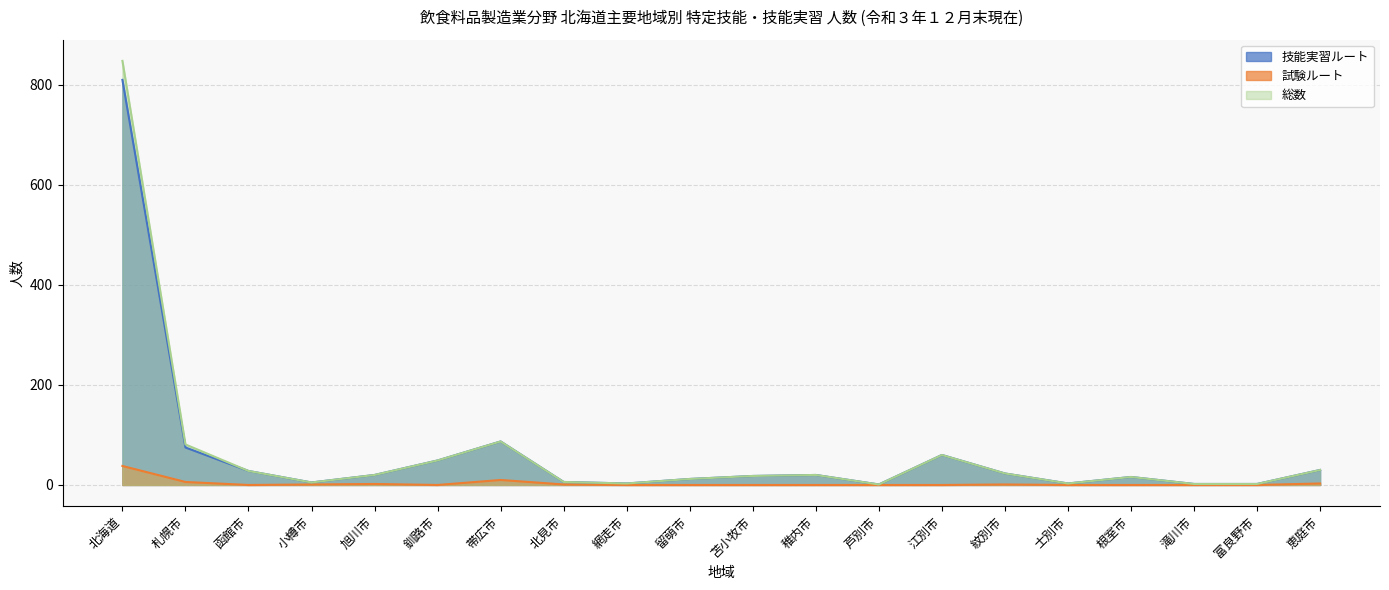

True or false: 技能実習ルート and 総数 cross at least once.

False